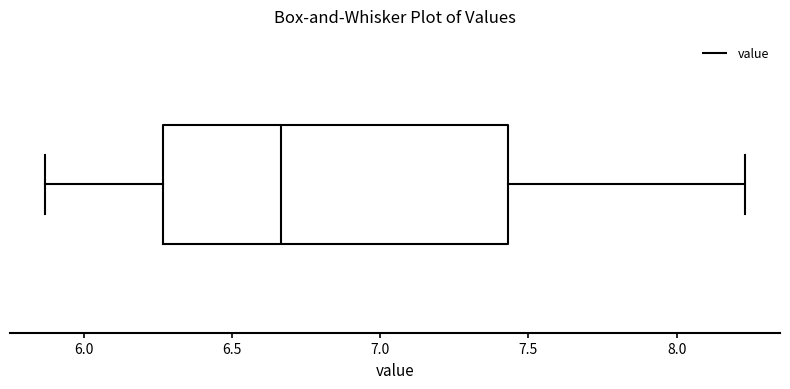

Transcribe this box plot: give where the median line is, the range the box spans, and where the two whiskers end, as read against the x-axis. The values are not printed on the chart, so give them approximately, as read against the axis.

median 6.65, box 6.25 to 7.45, whiskers 5.85 to 8.25